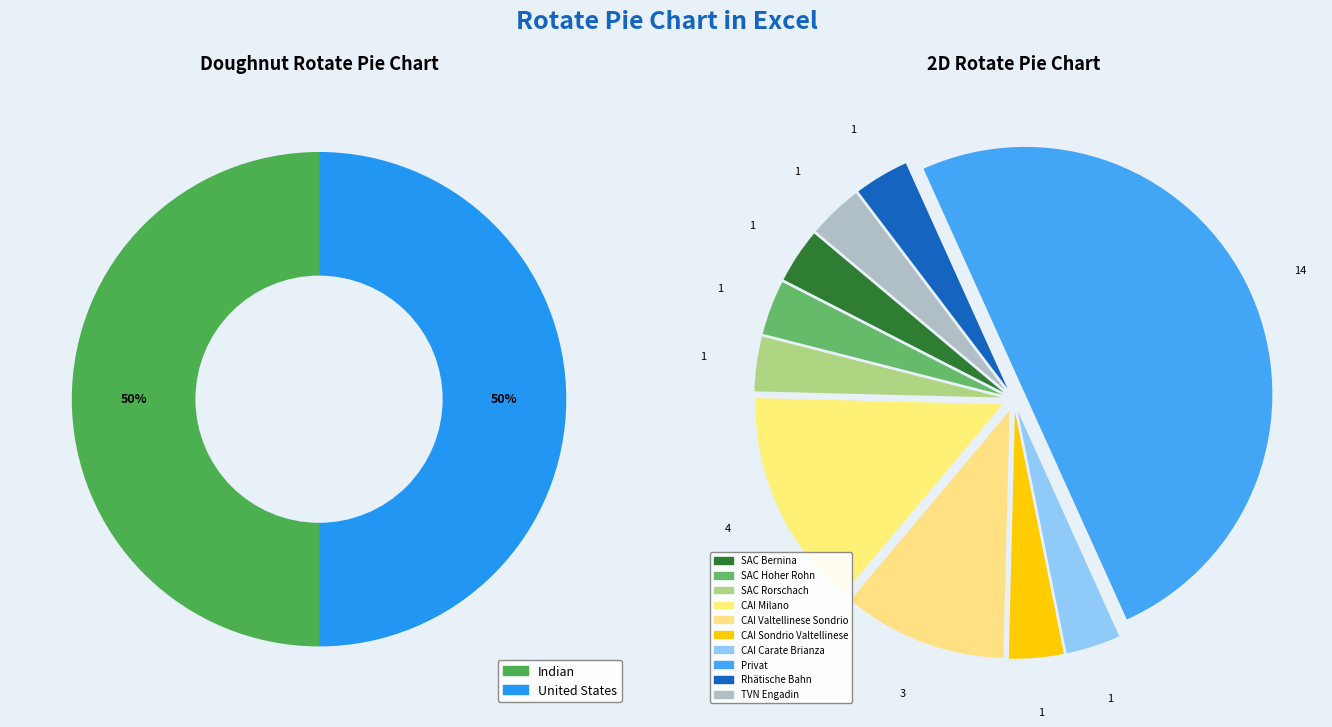

How many slices are in this pie chart?

10